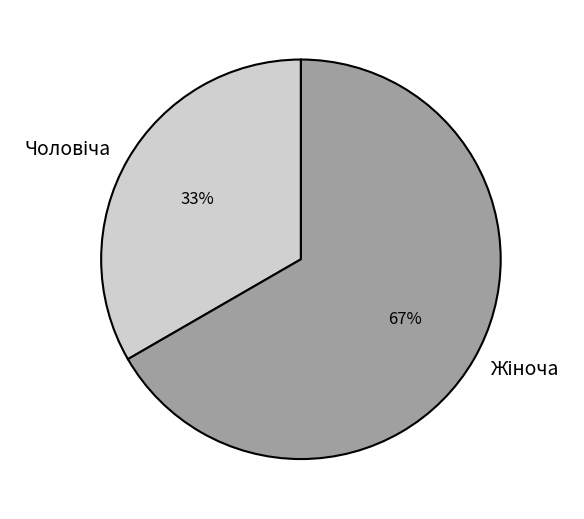

Is there any slice that represents more than half of the pie?

Yes